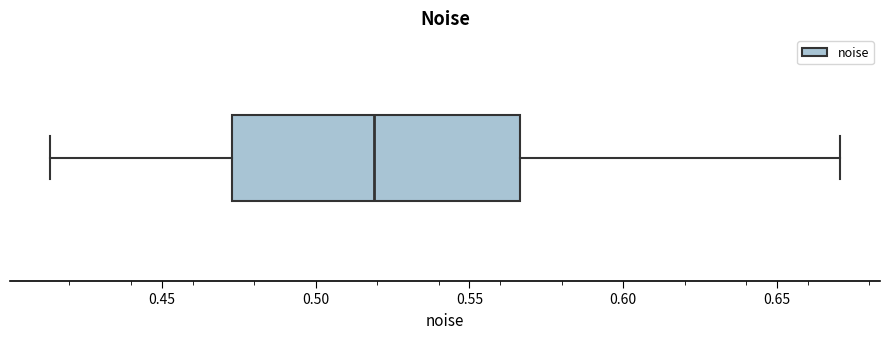

Transcribe this box plot: give where the median line is, the range the box spans, and where the two whiskers end, as read against the x-axis. The values are not printed on the chart, so give them approximately, as read against the axis.

median 0.520, box 0.475 to 0.565, whiskers 0.415 to 0.670